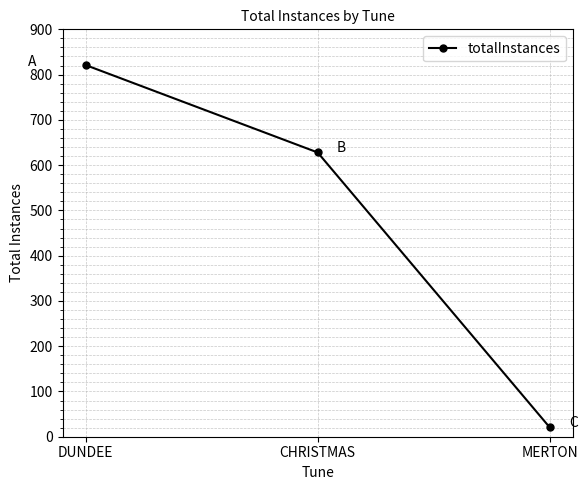

Reading right to left, list all the values displayed in this chart.

21	628	821